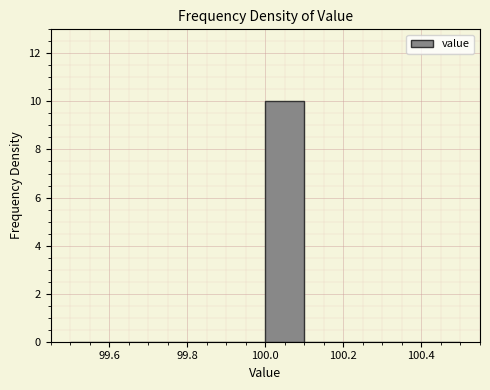

What is the height of the bar covering 100.0 to 100.1 on the x-axis? The values are not printed on the chart, so give them approximately, as read against the axis.

10